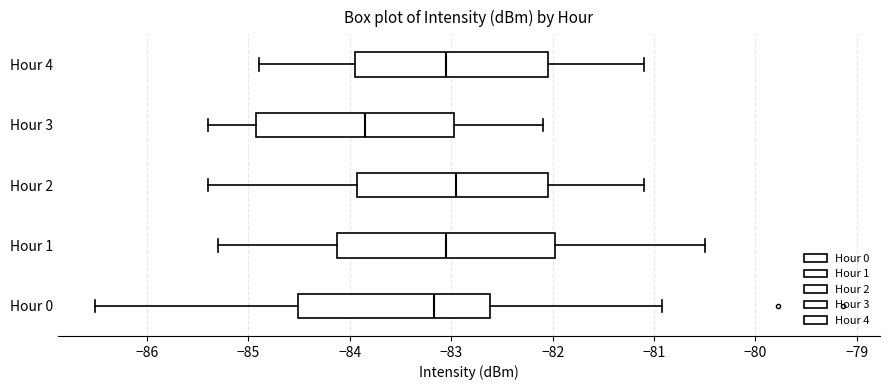

Comparing the boxes themselves (not the whiskers), which one is the widest?

Hour 1